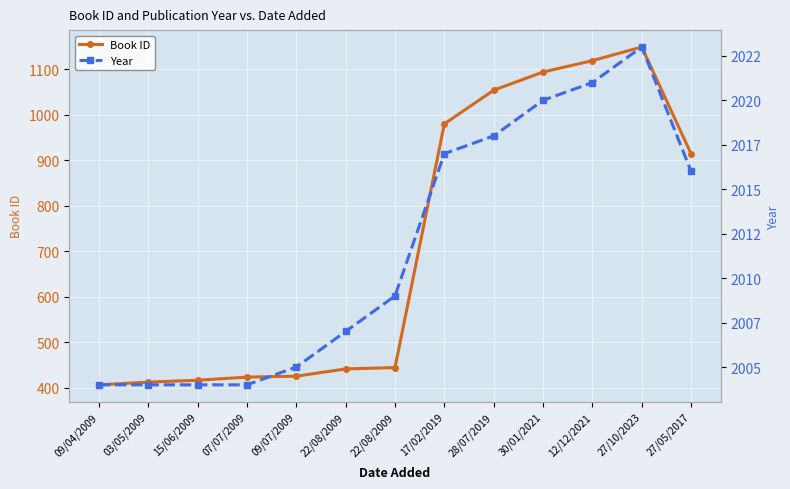

True or false: Book ID has a value of 565 at 07/07/2009.

False